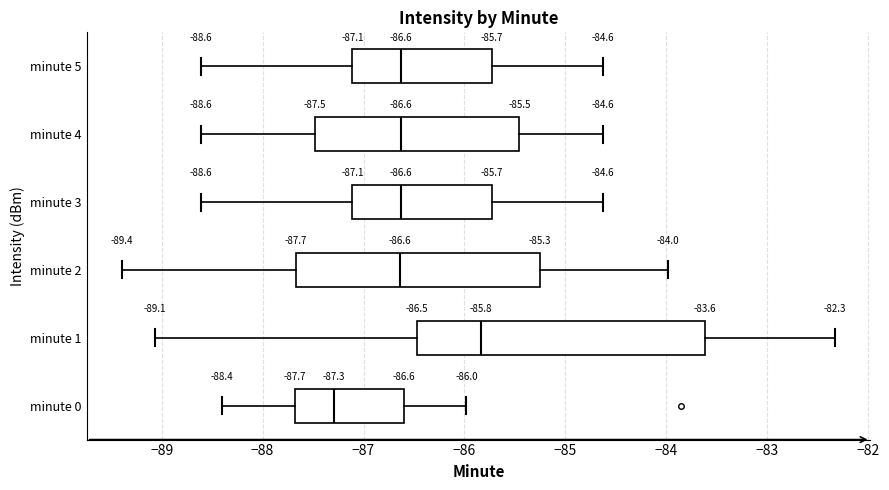

Comparing the boxes themselves (not the whiskers), which one is the widest?

minute 1